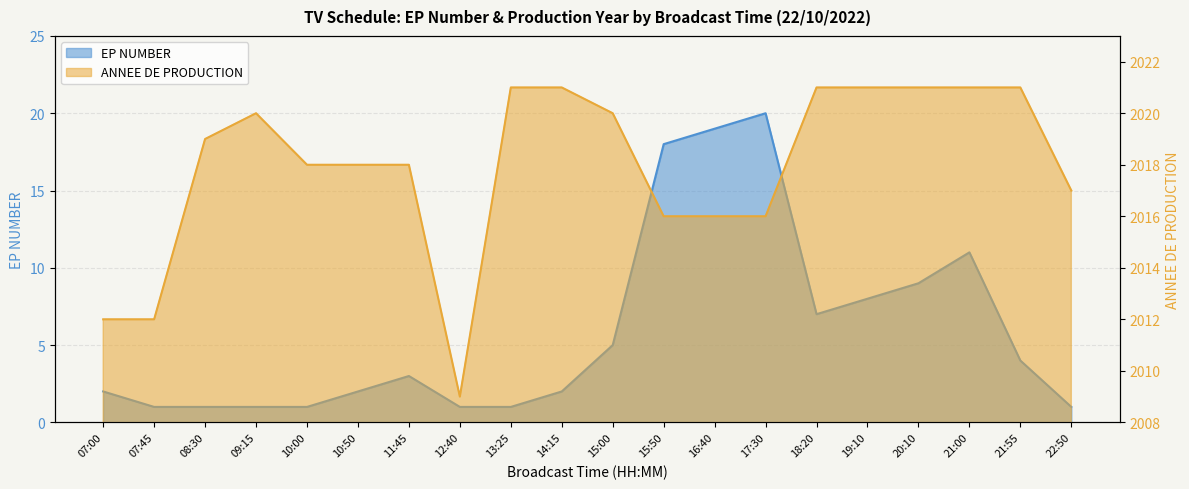

What is the minimum value for ANNEE DE PRODUCTION?

2009